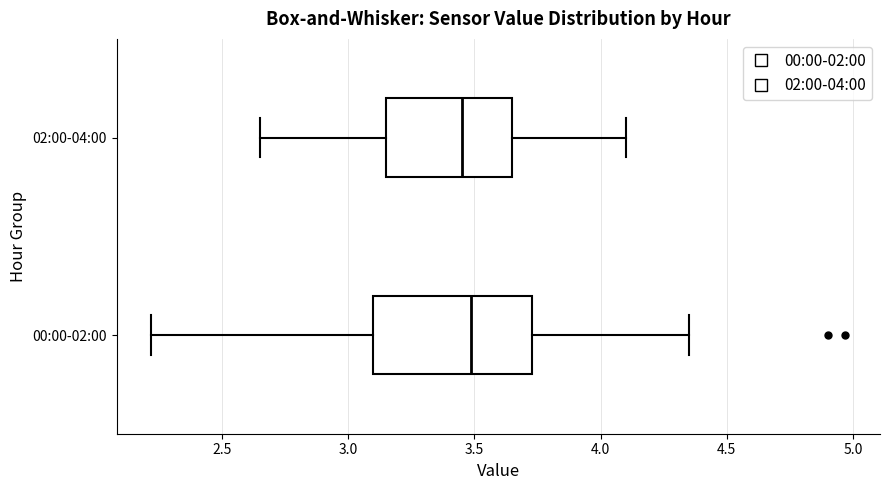

Reading bottom to top, read every box against the x-axis: the position of its median line, the range the box covers, and the ends of its whiskers. The values are not printed on the chart, so give them approximately, as read against the axis.

00:00-02:00: median 3.50, box 3.10 to 3.75, whiskers 2.20 to 4.35
02:00-04:00: median 3.45, box 3.15 to 3.65, whiskers 2.65 to 4.10